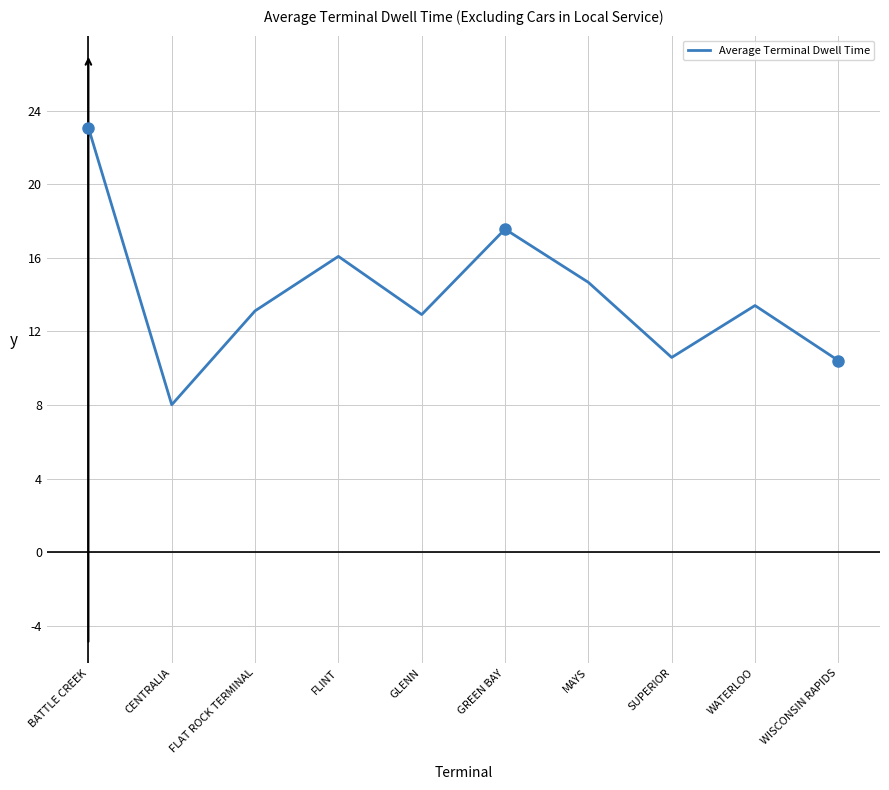

Does the chart display data point markers on the line(s)?

No